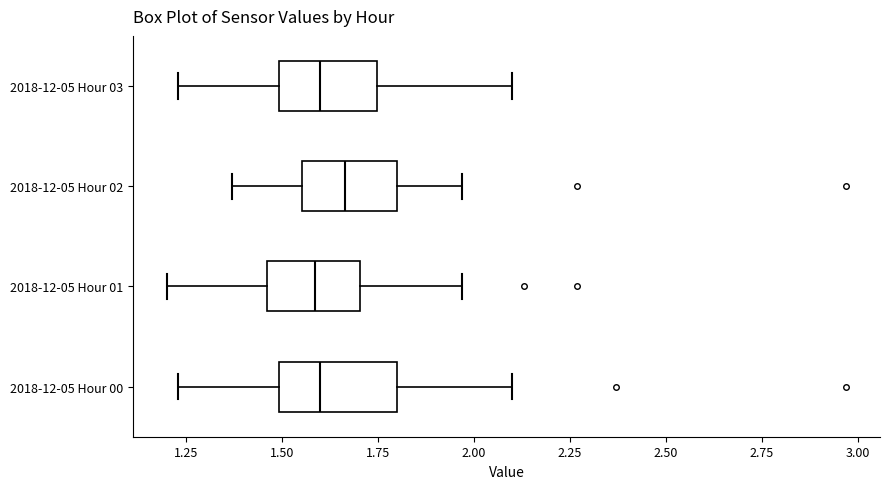

Comparing the boxes themselves (not the whiskers), which one is the widest?

2018-12-05 Hour 00